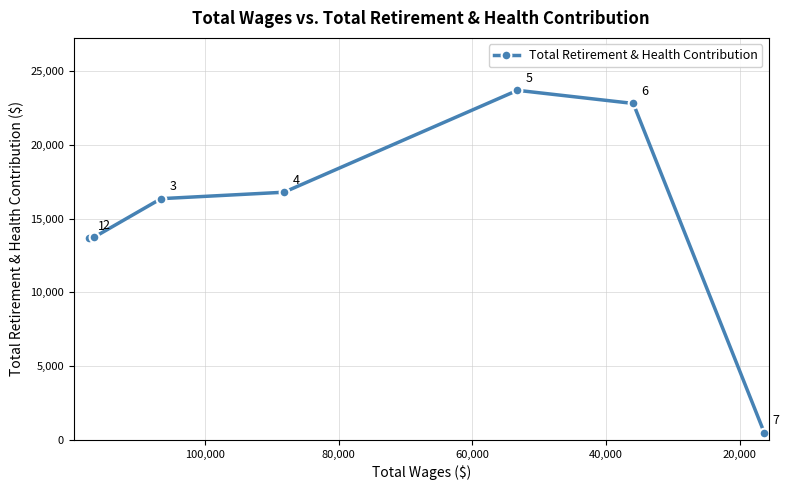

How many lines are shown in the chart?

1